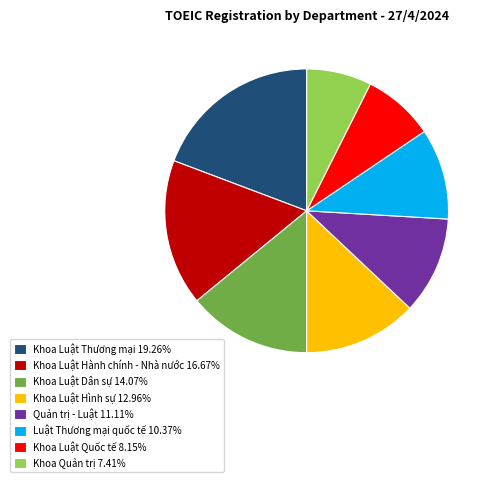

True or false: Khoa Luật Quốc tế accounts for 1% of the total.

False